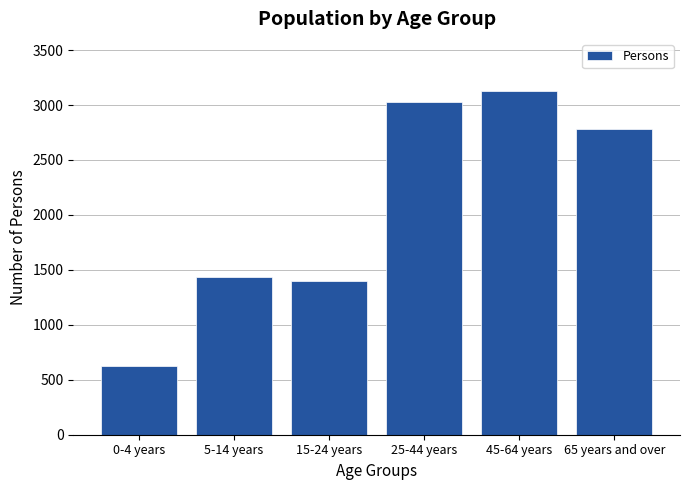

Reading left to right, what are all the values shown in this chart?

0-4 years=621	5-14 years=1436	15-24 years=1401	25-44 years=3031	45-64 years=3132	65 years and over=2786